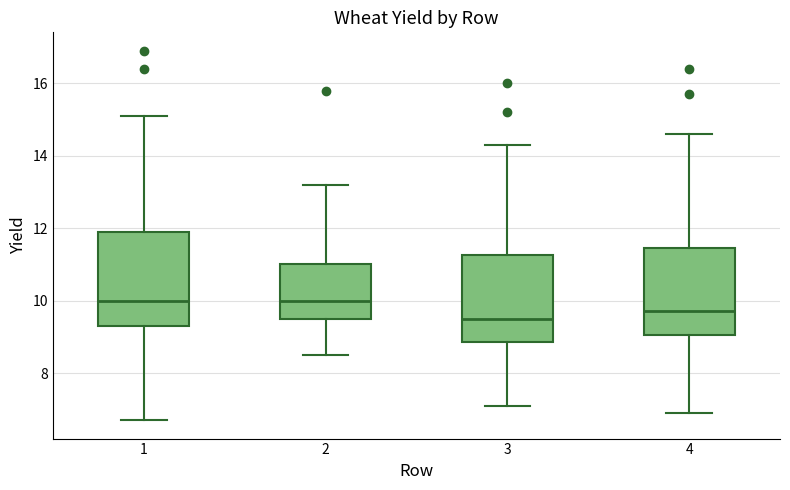

Reading left to right, transcribe this box plot: for each box, give where its median line is, the range the box spans, and where its two whiskers end, as read against the y-axis. The values are not printed on the chart, so give them approximately, as read against the axis.

1: median 10.0, box 9.4 to 12.0, whiskers 6.8 to 15.2
2: median 10.0, box 9.6 to 11.0, whiskers 8.6 to 13.2
3: median 9.6, box 8.8 to 11.2, whiskers 7.2 to 14.4
4: median 9.8, box 9.0 to 11.4, whiskers 7.0 to 14.6